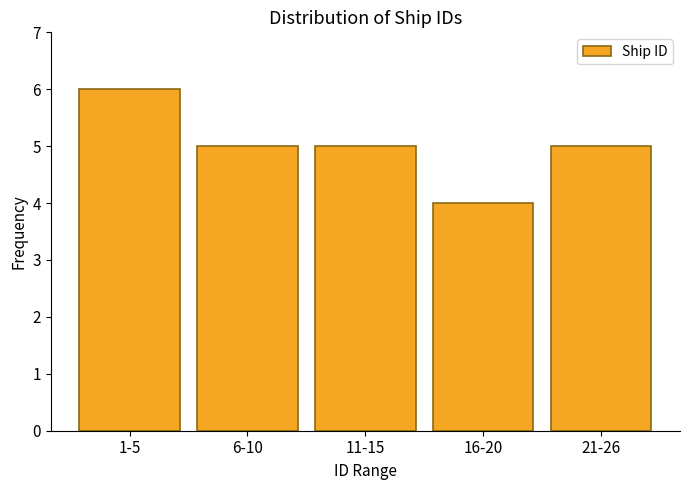

Reading left to right, transcribe all the data shown in this chart.

6	5	5	4	5